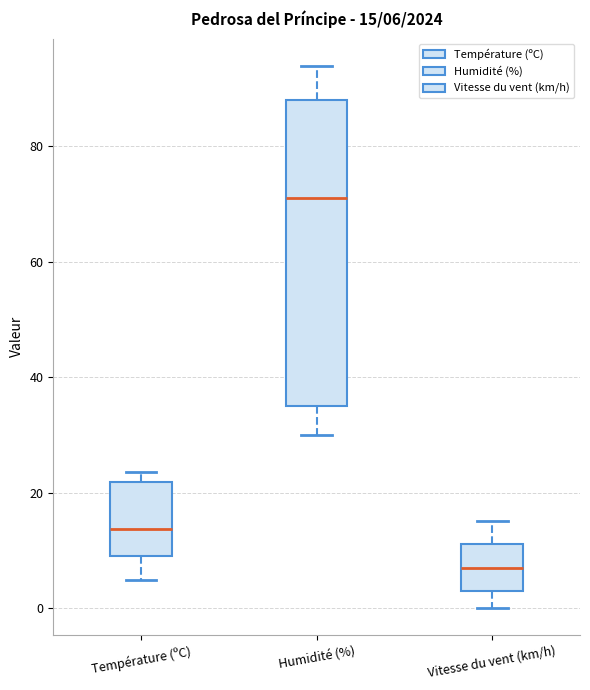

Which box has the lowest median line?

Vitesse du vent (km/h)